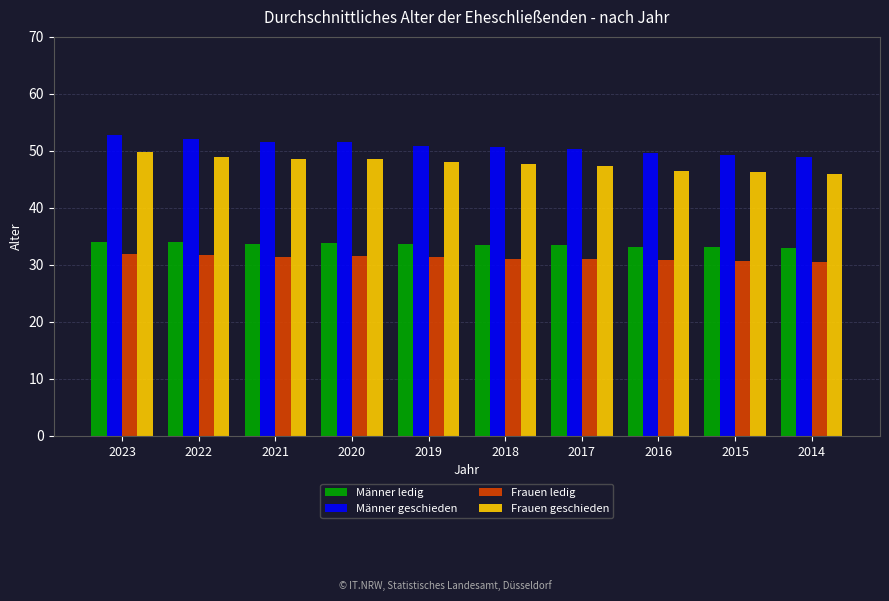

What are all the series names shown in the legend?

Männer ledig, Männer geschieden, Frauen ledig, Frauen geschieden